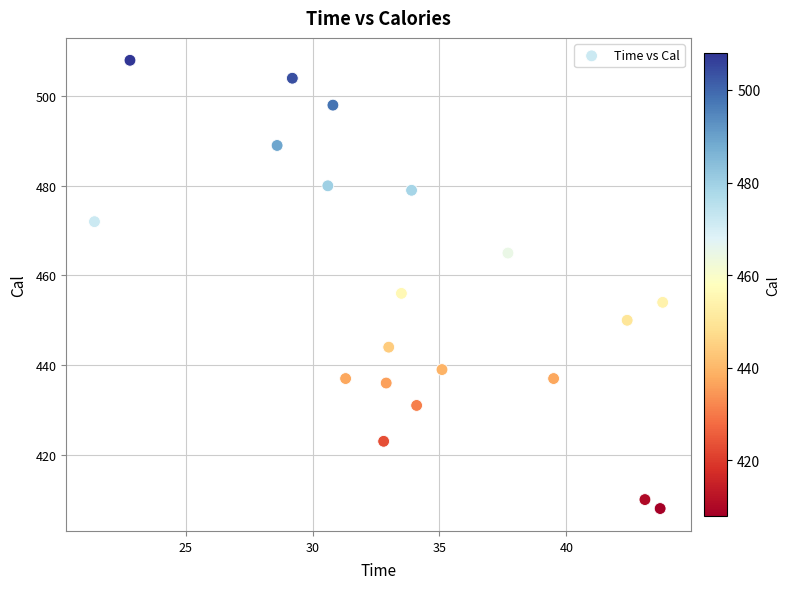

What is the range of Y values (max minus min)?

100